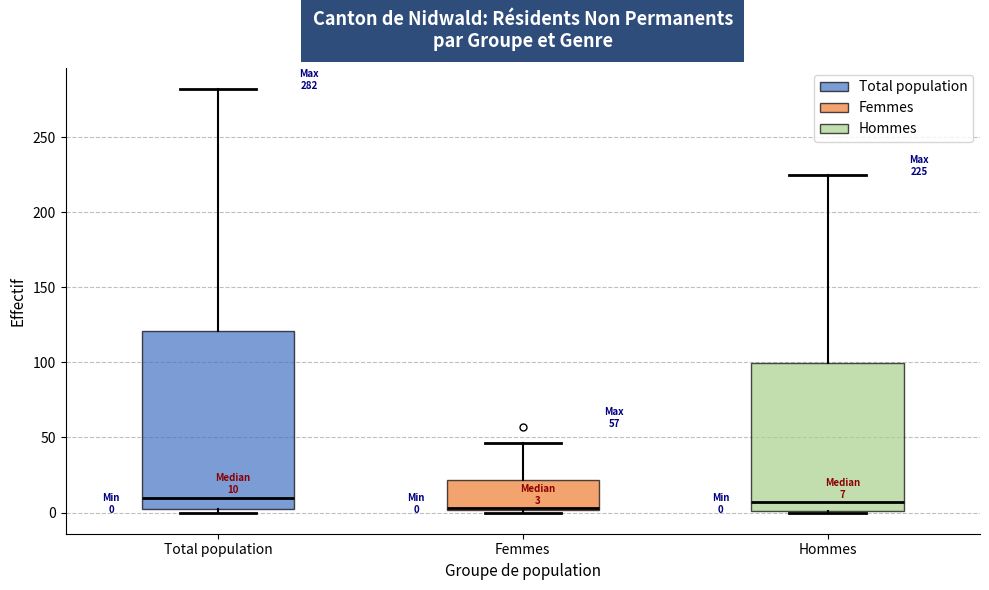

Which box is the tallest, from its lower edge to its upper edge?

Total population